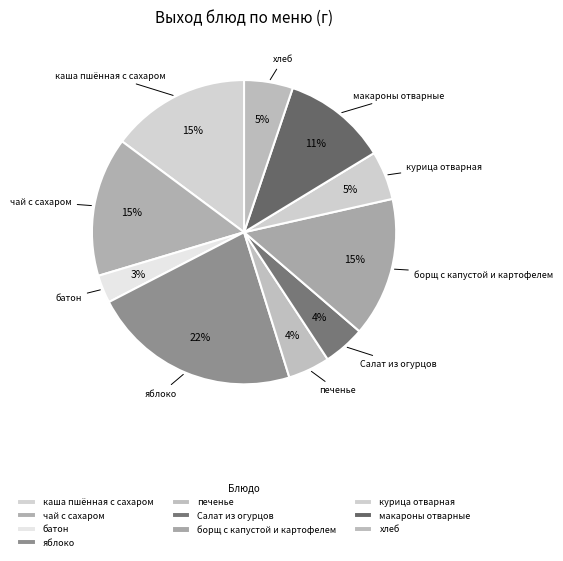

Which category has the smallest portion of the pie?

батон